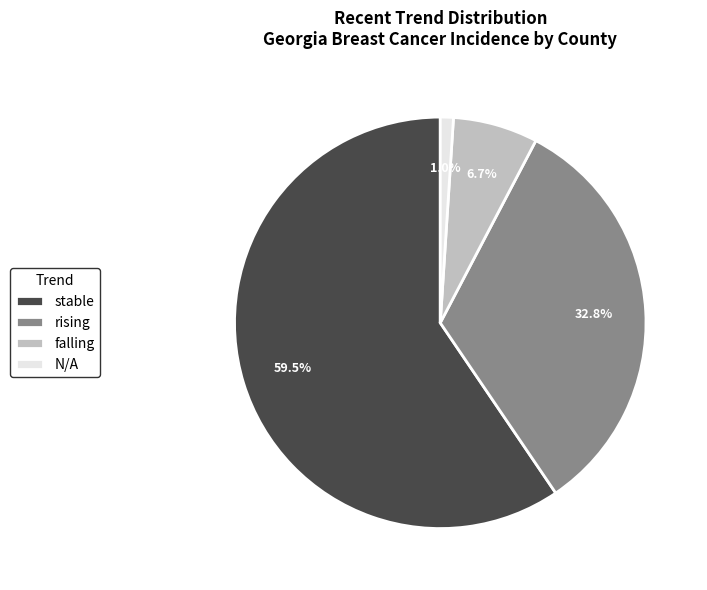

To the nearest percent, what is the average slice percentage?

25%